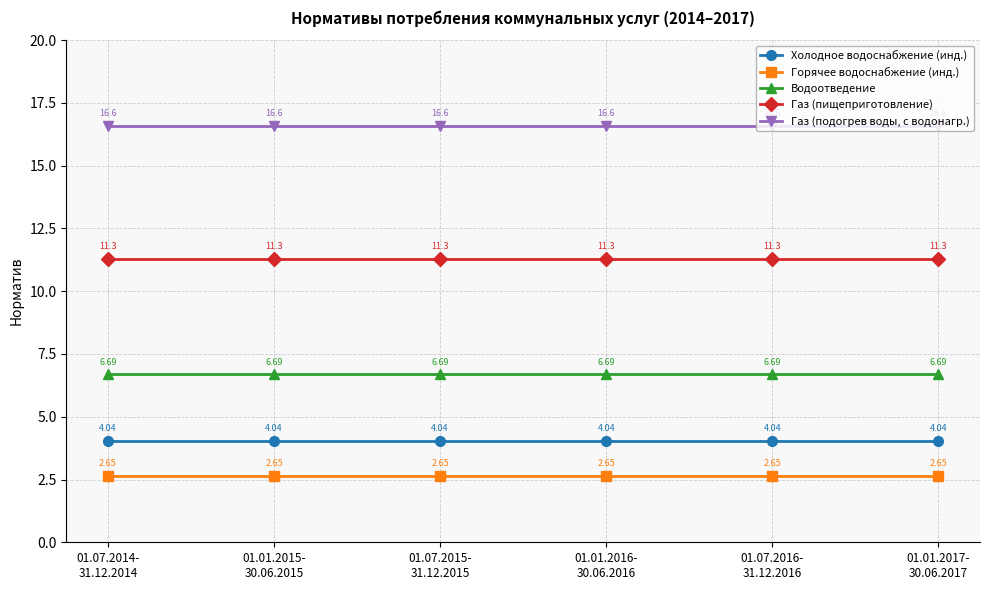

At how many categories does at least one series exceed 9?

6